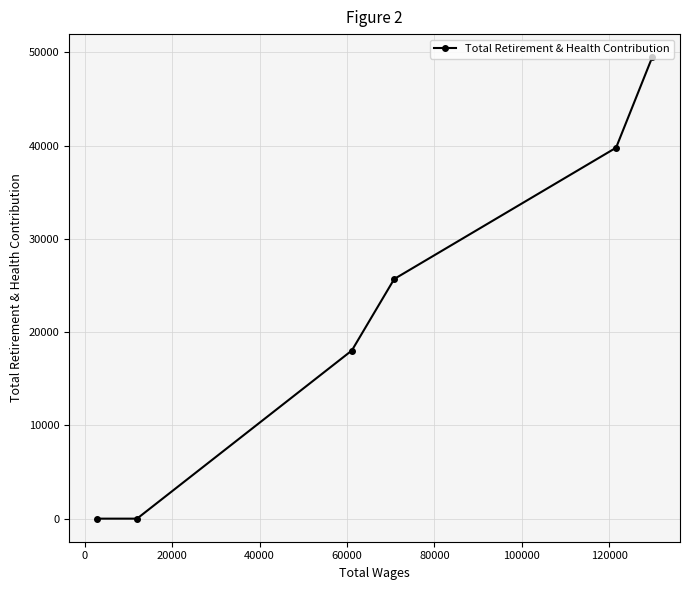

True or false: there are more than 1 points higher than both neighbors.

False